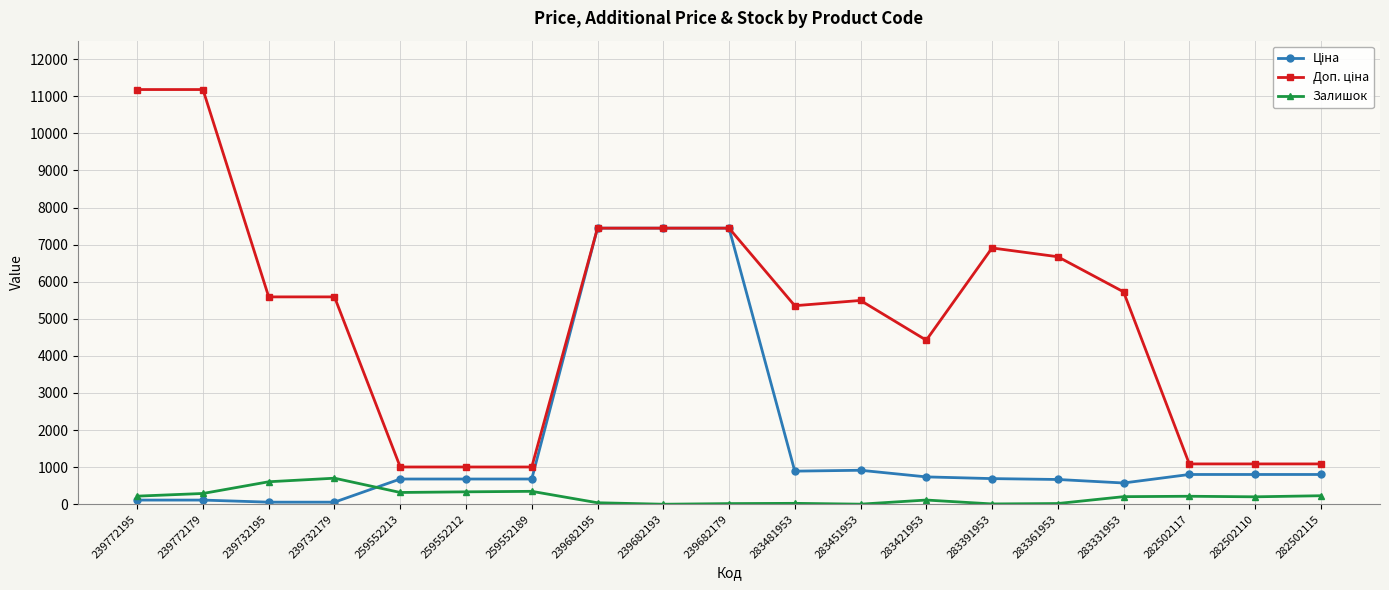

How many data points does each series have?

19